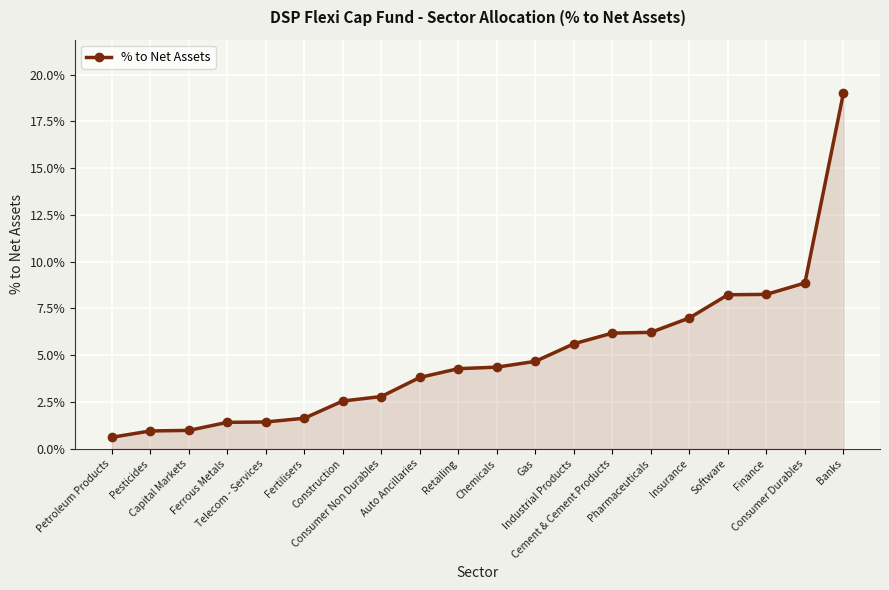

What is the label of the 17th point from the left?

Software